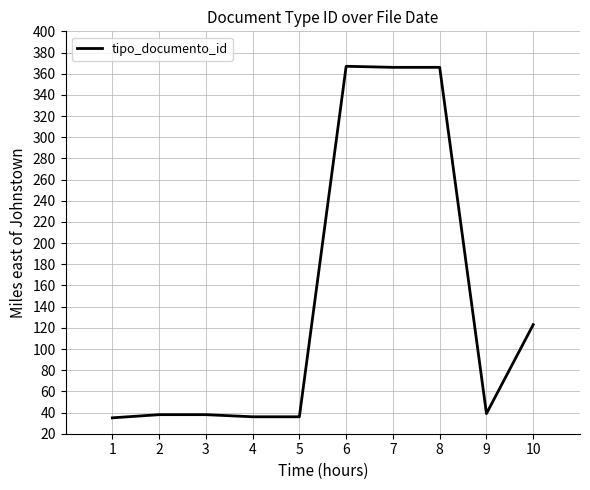

Is it true that the value at 7 is 188?

False